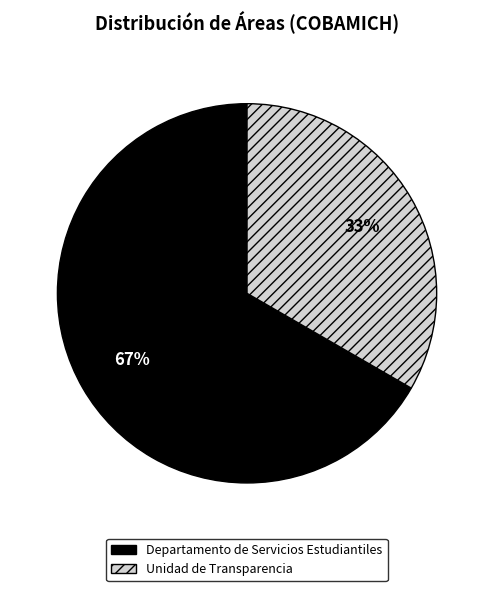

Count the number of slices in the pie.

2